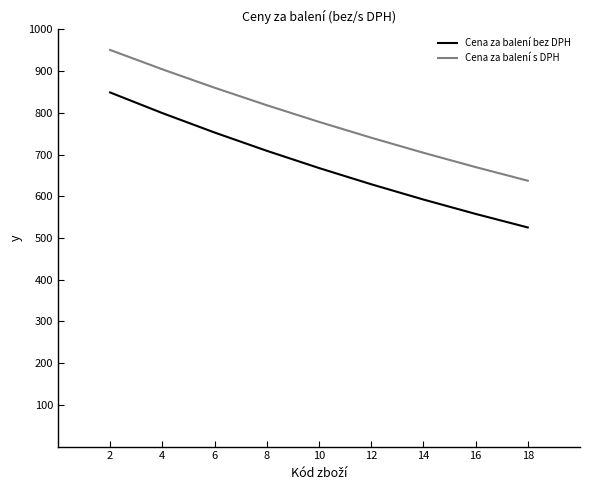

The Cena za balení bez DPH series shows 380.8 at 16. True or false?

False